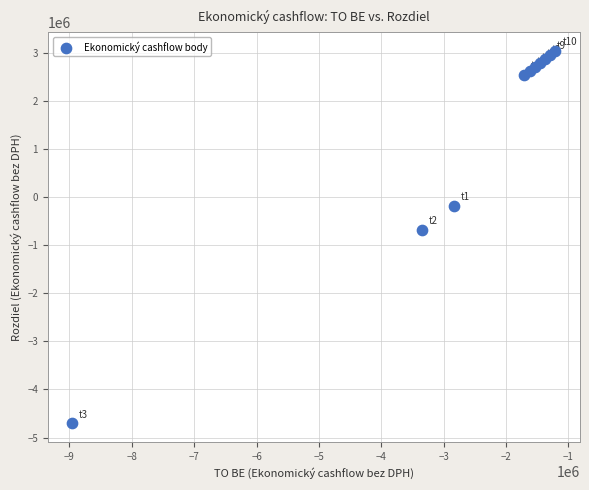

What Y value in the scatter plot is closest to -831961?

-675127.9